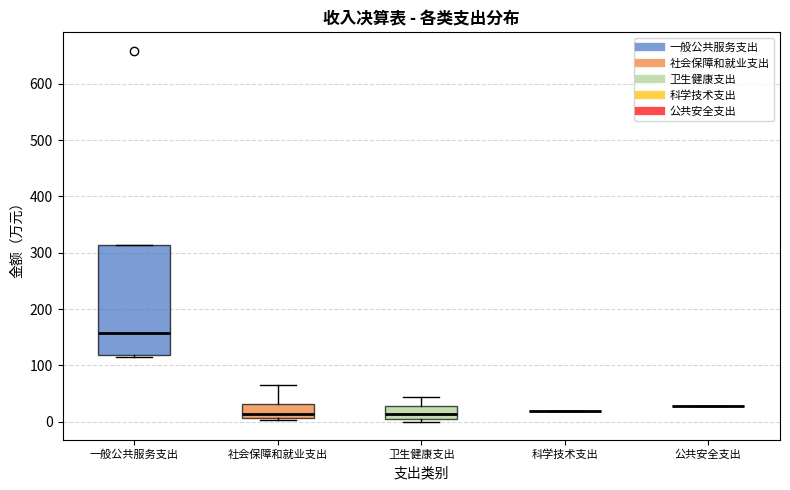

Reading left to right, read every box against the y-axis: the position of its median line, the range the box covers, and the ends of its whiskers. The values are not printed on the chart, so give them approximately, as read against the axis.

一般公共服务支出: median 160, box 120 to 310, whiskers 120 to 310
社会保障和就业支出: median 10 (just above the box's lower edge), box 10 to 30, whiskers 0 to 70
卫生健康支出: median 10 (inside the box), box 10 to 30, whiskers 0 to 40
科学技术支出: box collapsed to a line at 20, whiskers 20 to 20
公共安全支出: box collapsed to a line at 30, whiskers 30 to 30